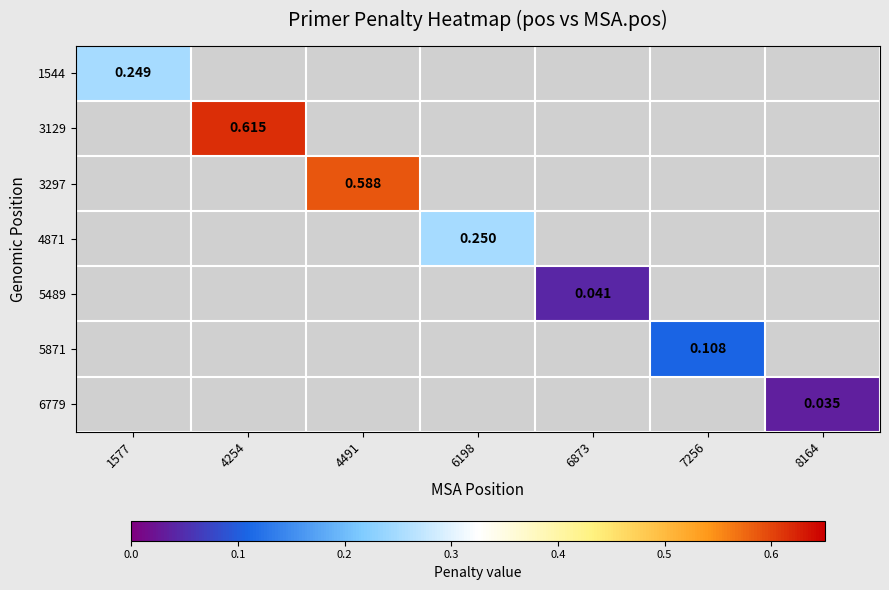

What is the greatest value displayed?

0.6